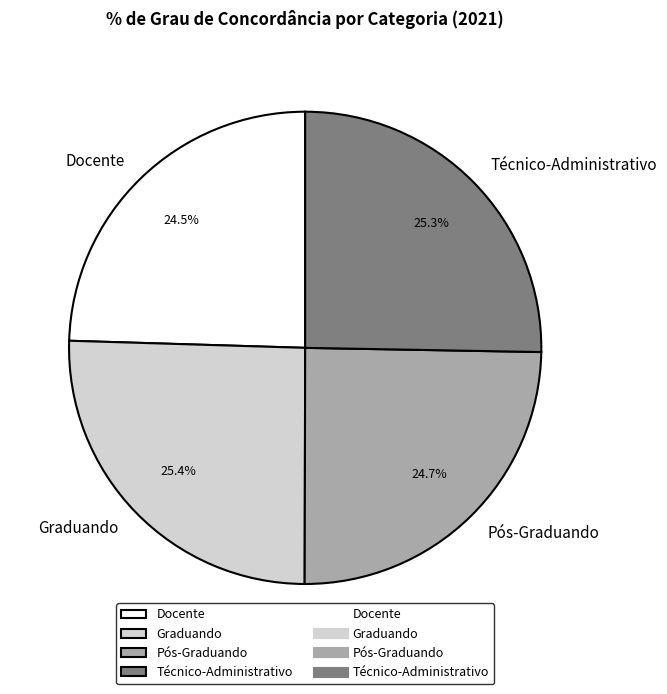

Does Técnico-Administrativo represent more than half of the total?

No